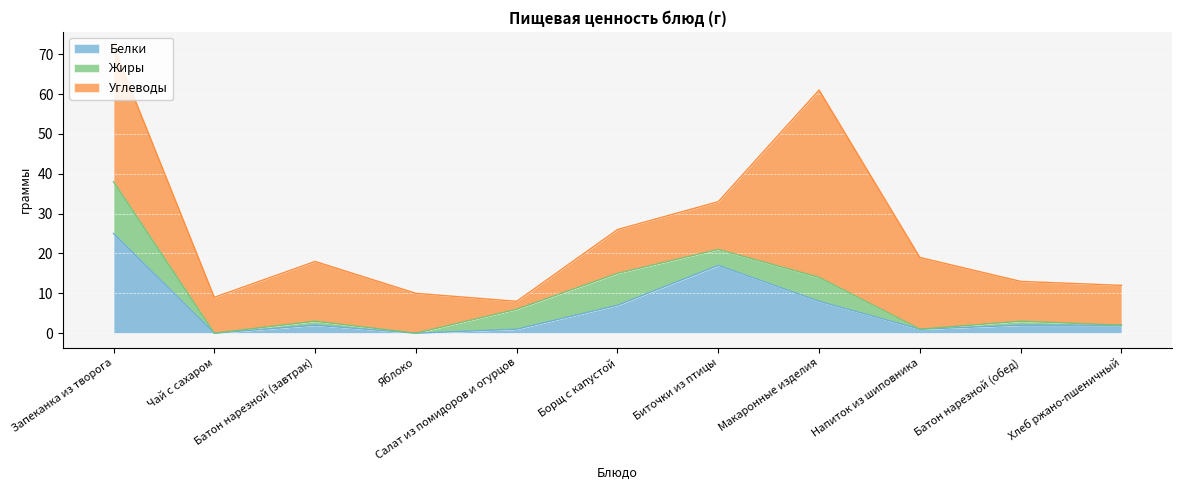

What is the difference between the maximum and minimum values in the Белки series?

25